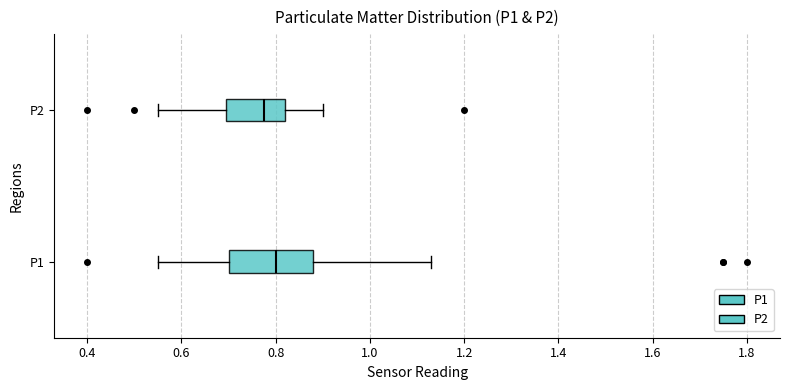

Which box is the widest, from its left edge to its right edge?

P1